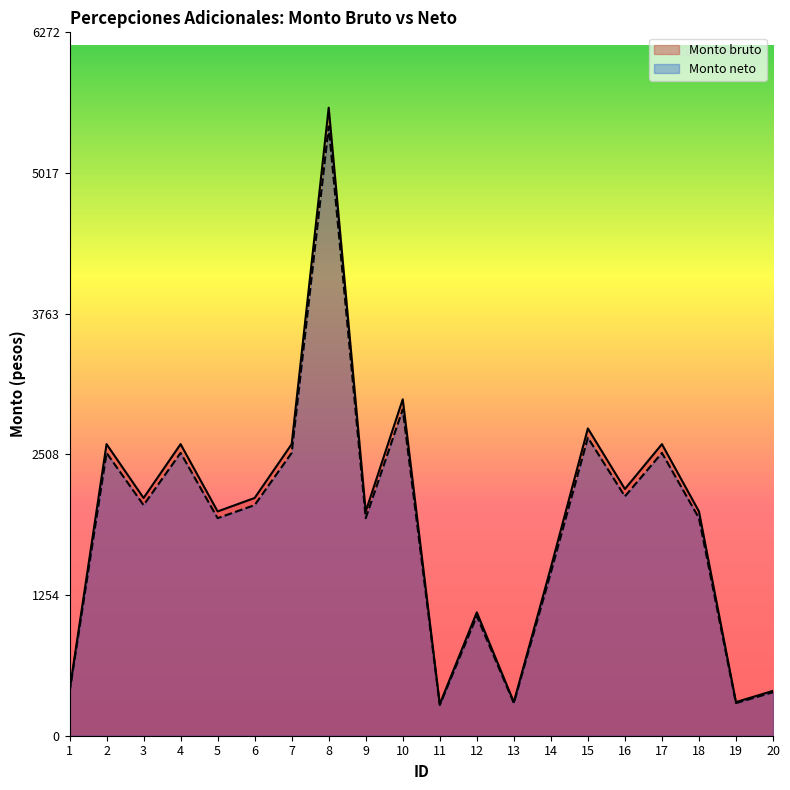

How many values in the Monto bruto series are below 2056?

10